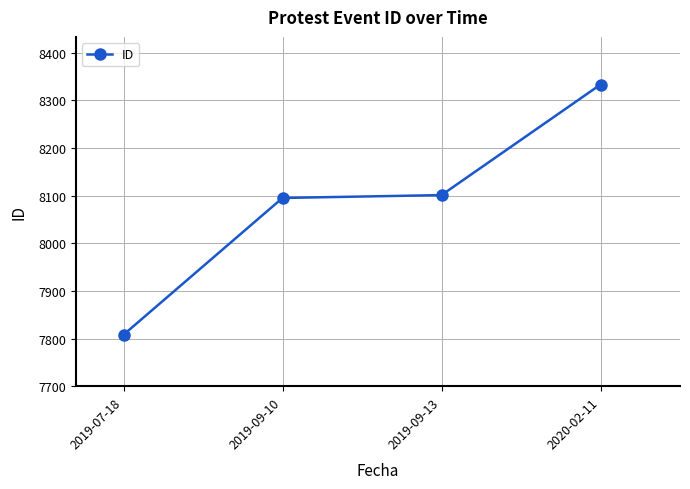

What is the difference between the second highest and minimum values?

293